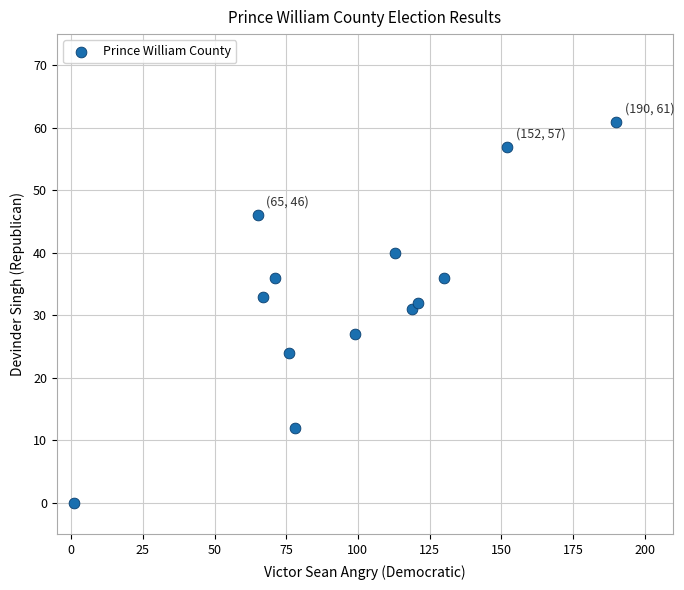

What Y value in the scatter plot is closest to 30?

31